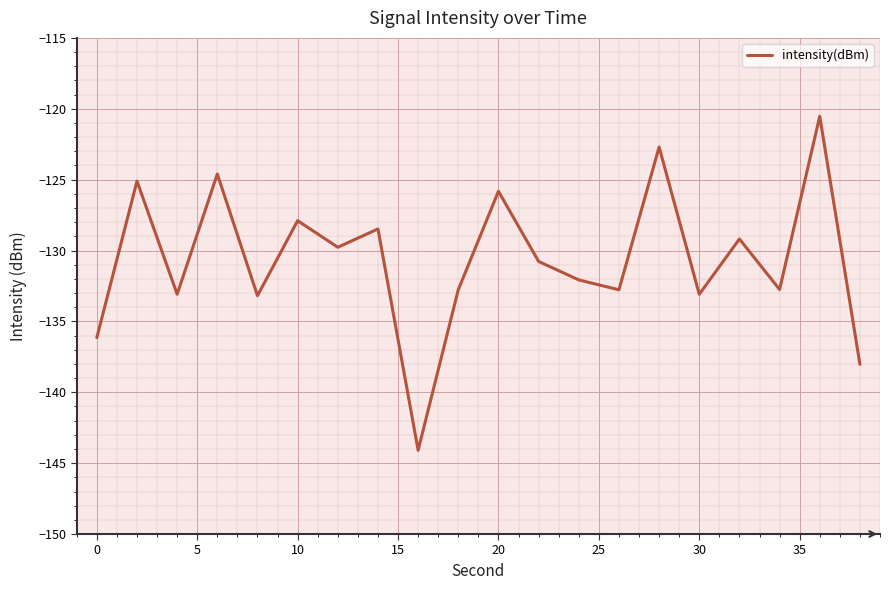

What is the smallest value displayed?

-144.1